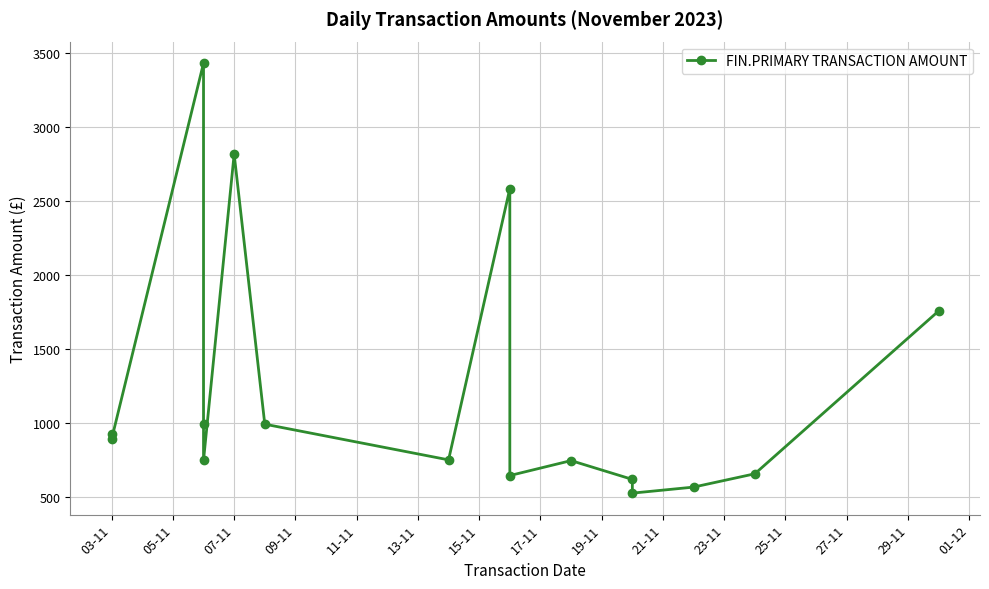

How many categories are shown in the chart?

16